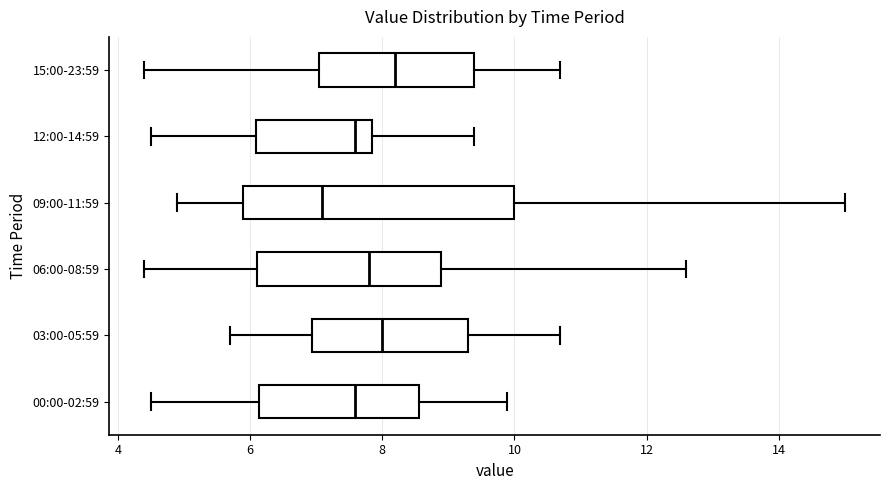

Where is the left edge of the box for 03:00-05:59 on the x-axis? The values are not printed on the chart, so give them approximately, as read against the axis.

7.0